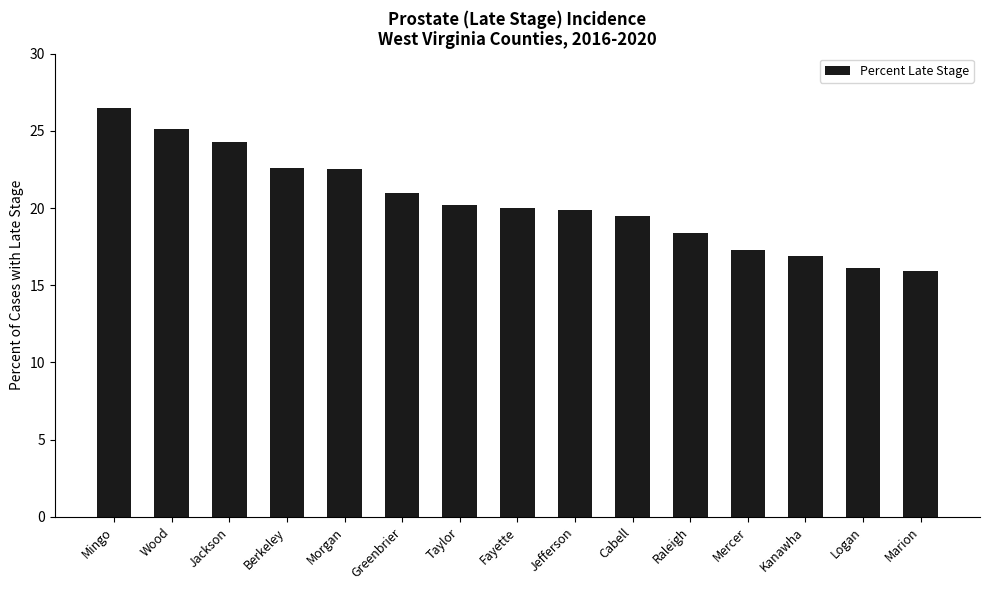

Is it true that the value at Morgan is 12.0?

False